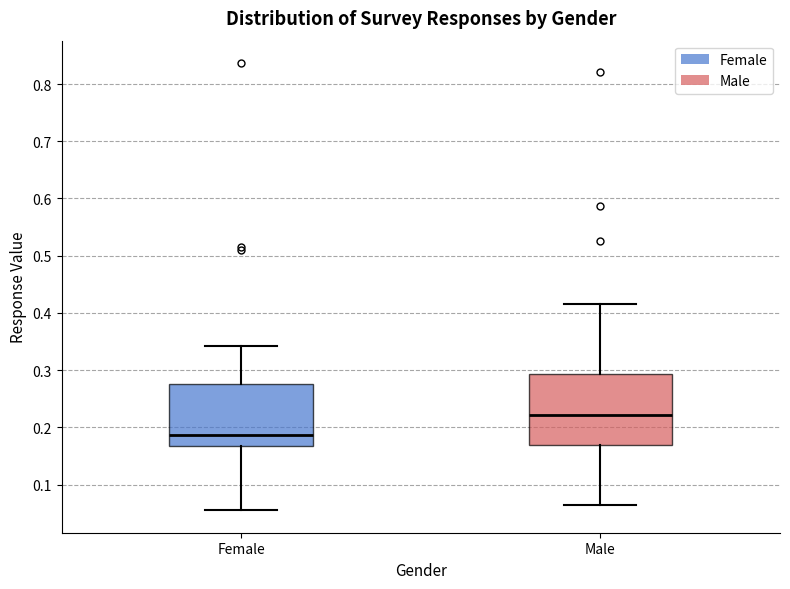

Reading left to right, read every box against the y-axis: the position of its median line, the range the box covers, and the ends of its whiskers. The values are not printed on the chart, so give them approximately, as read against the axis.

Female: median 0.19, box 0.17 to 0.28, whiskers 0.06 to 0.34
Male: median 0.22, box 0.17 to 0.29, whiskers 0.06 to 0.42